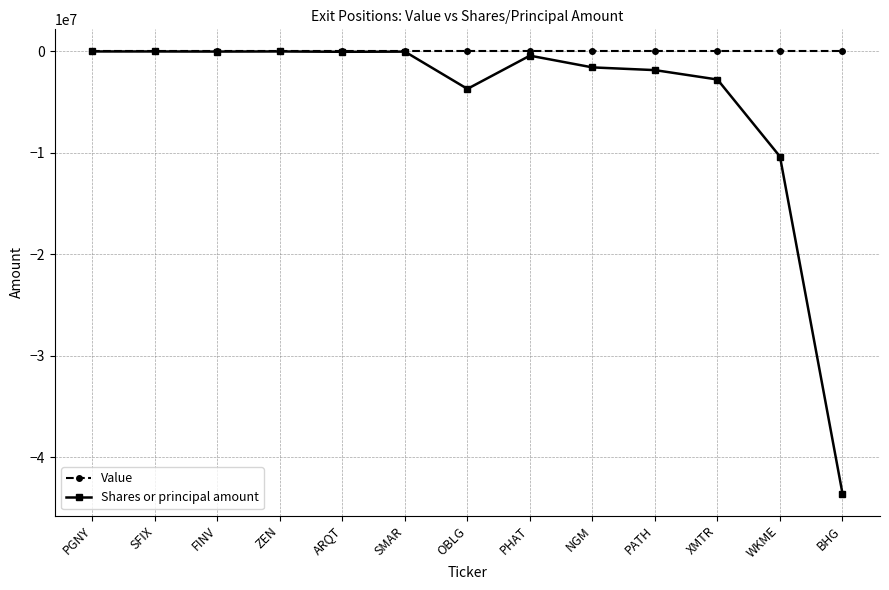

Is the value of Value at WKME greater than the value of Shares or principal amount at PATH?

Yes